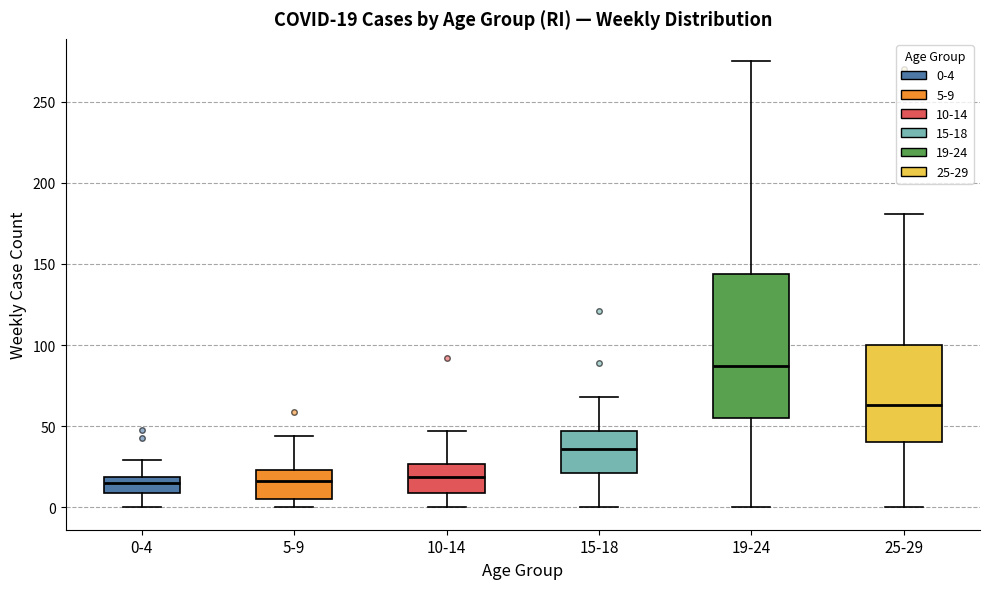

Comparing the boxes themselves (not the whiskers), which one is the tallest?

19-24